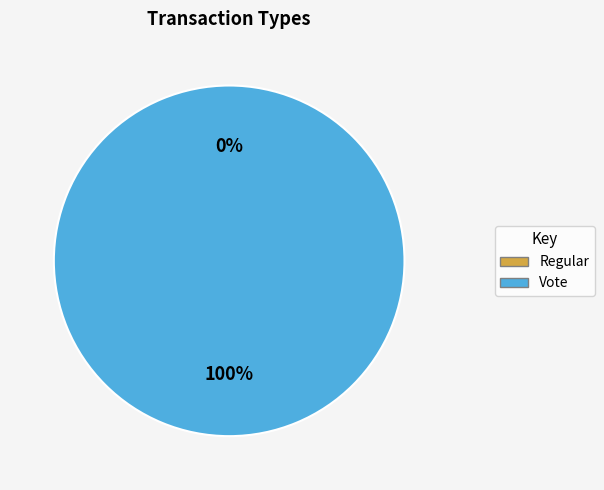

Is Vote the majority of the pie?

Yes